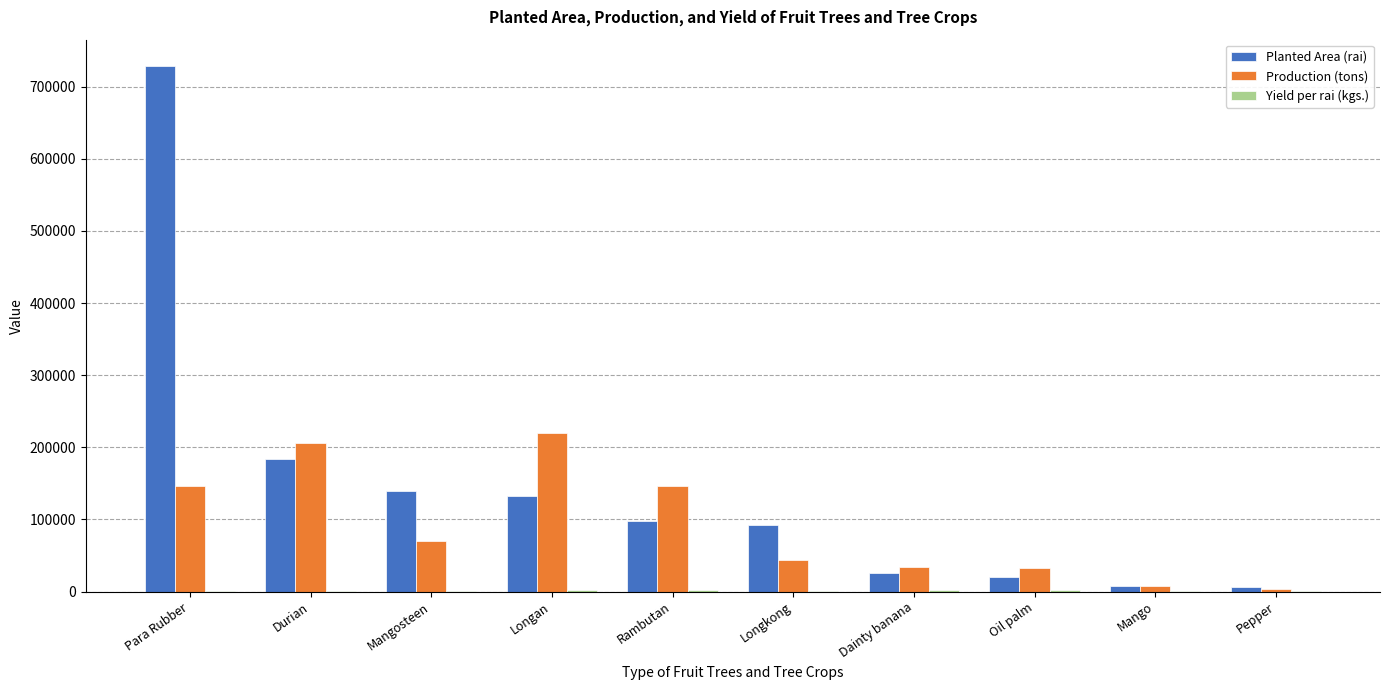

What is the spread (max minus min) of values at Rambutan?

144130